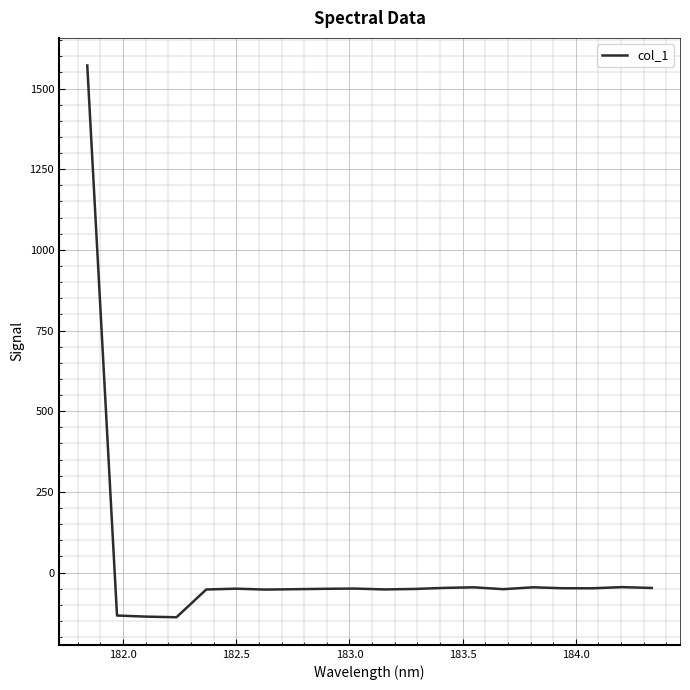

How many values are above zero?

1